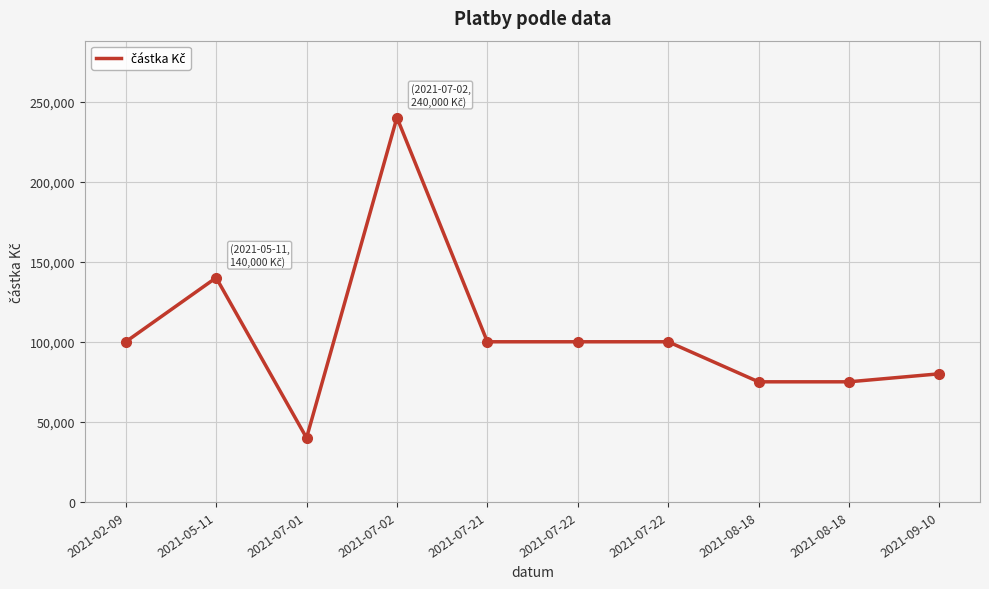

Does the chart have visible grid lines?

Yes